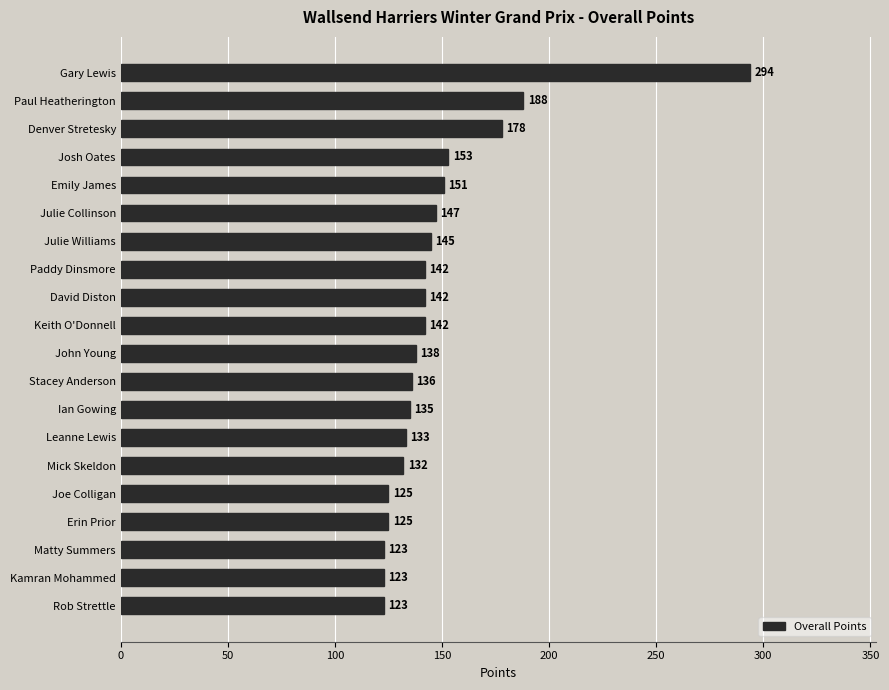

Which has a higher value, Paddy Dinsmore or Joe Colligan?

Paddy Dinsmore